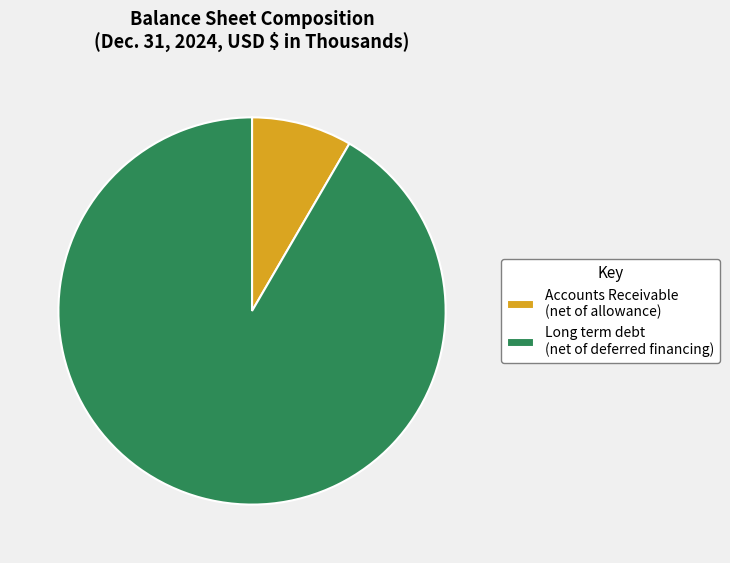

What is the smallest slice in the pie chart?

Accounts Receivable (net of allowance)